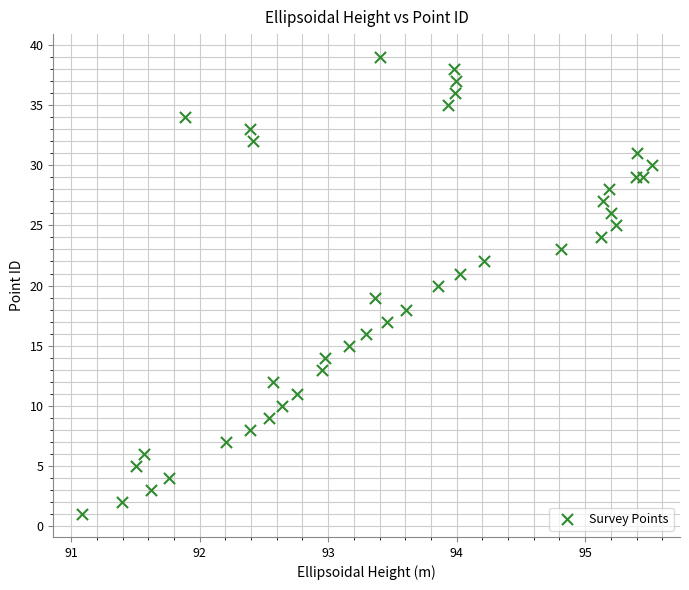

What is the range of Y values (max minus min)?

38